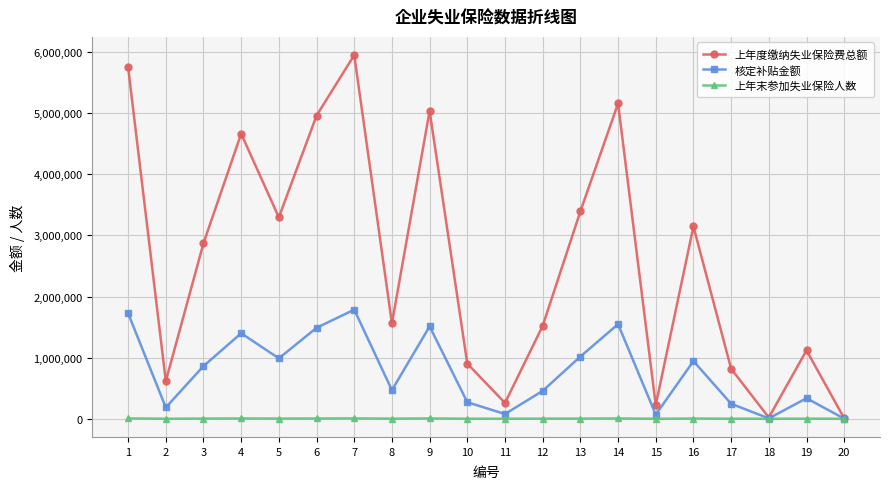

What is the value of the 上年度缴纳失业保险费总额 point at the 5th from the left?

3295569.6